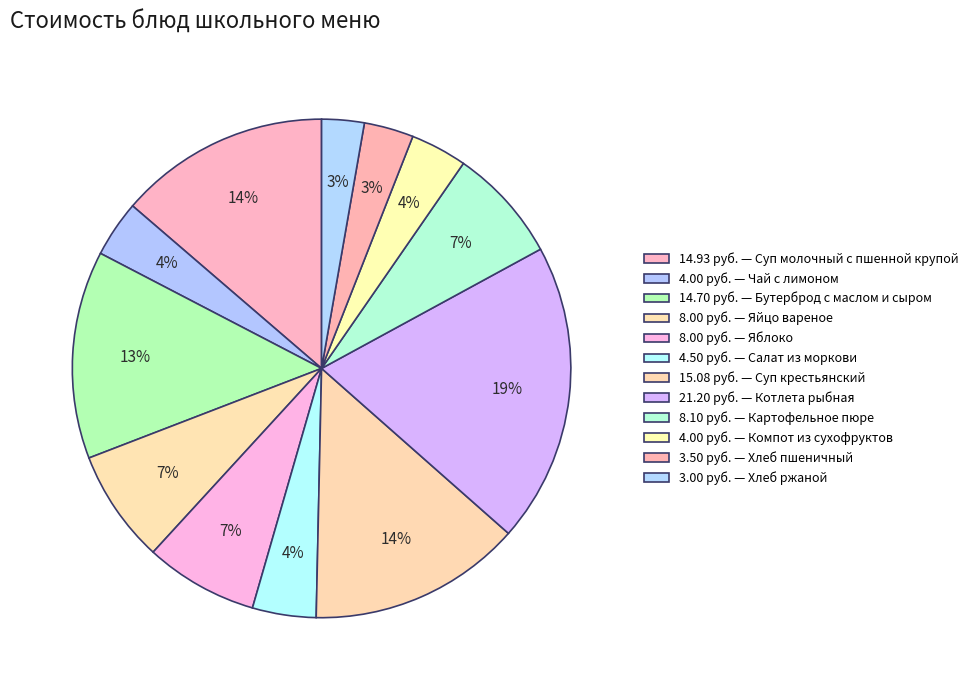

How many segments does this pie chart have?

12